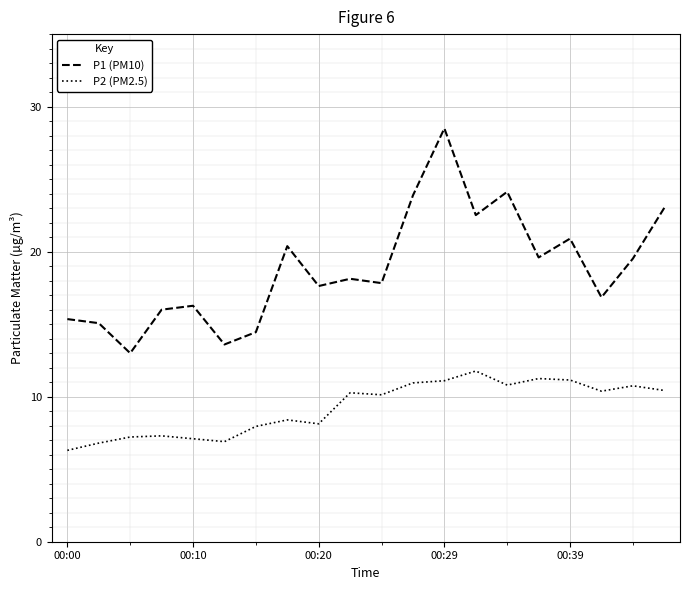

How many lines are shown in the chart?

2